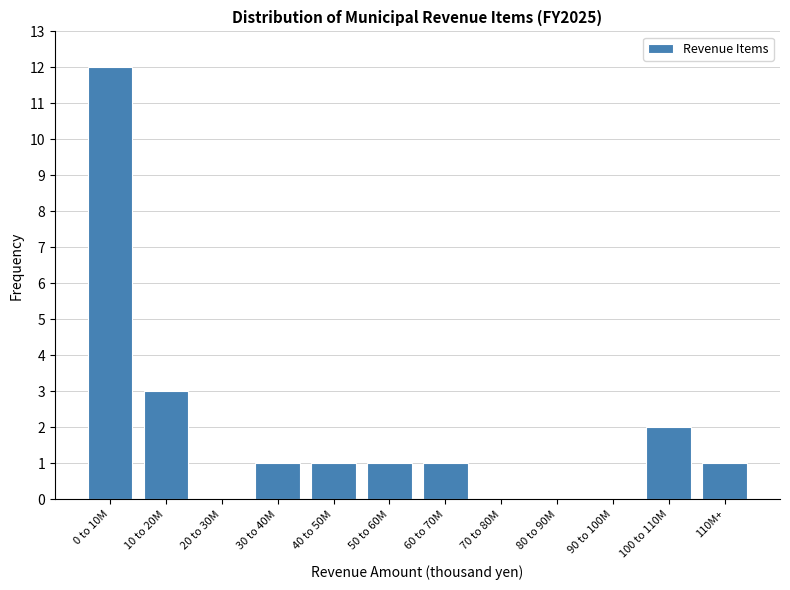

Reading left to right, what are all the values shown in this chart?

0 to 10M=12	10 to 20M=3	20 to 30M=0	30 to 40M=1	40 to 50M=1	50 to 60M=1	60 to 70M=1	70 to 80M=0	80 to 90M=0	90 to 100M=0	100 to 110M=2	110M+=1